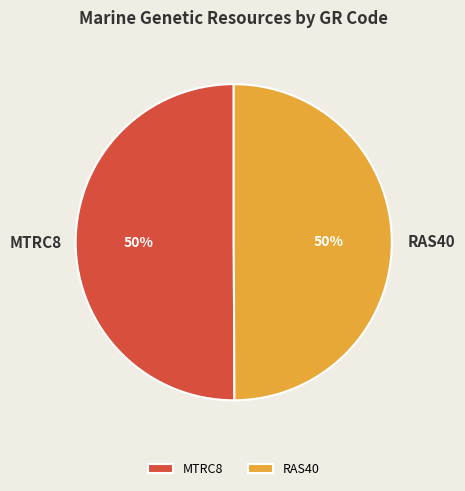

What is the ratio of the value at RAS40 to the value at MTRC8?

1.0